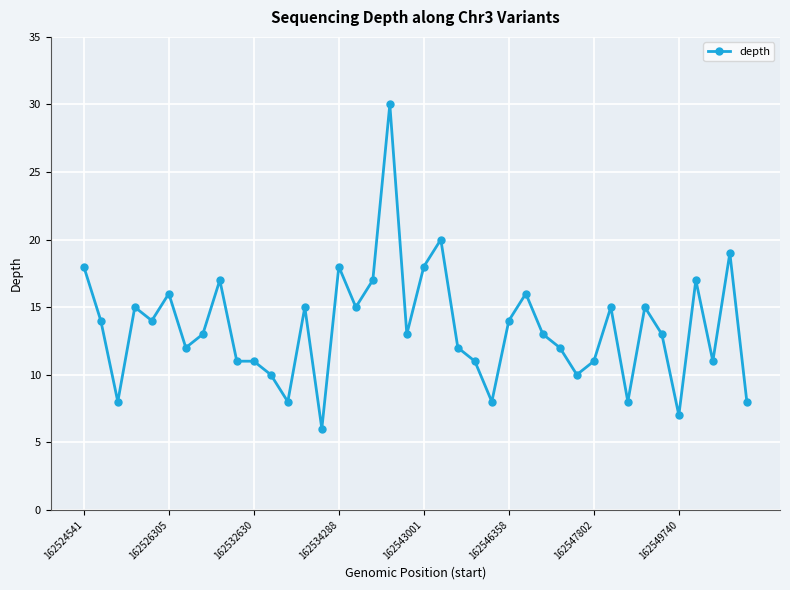

Does the chart display data point markers on the line(s)?

Yes